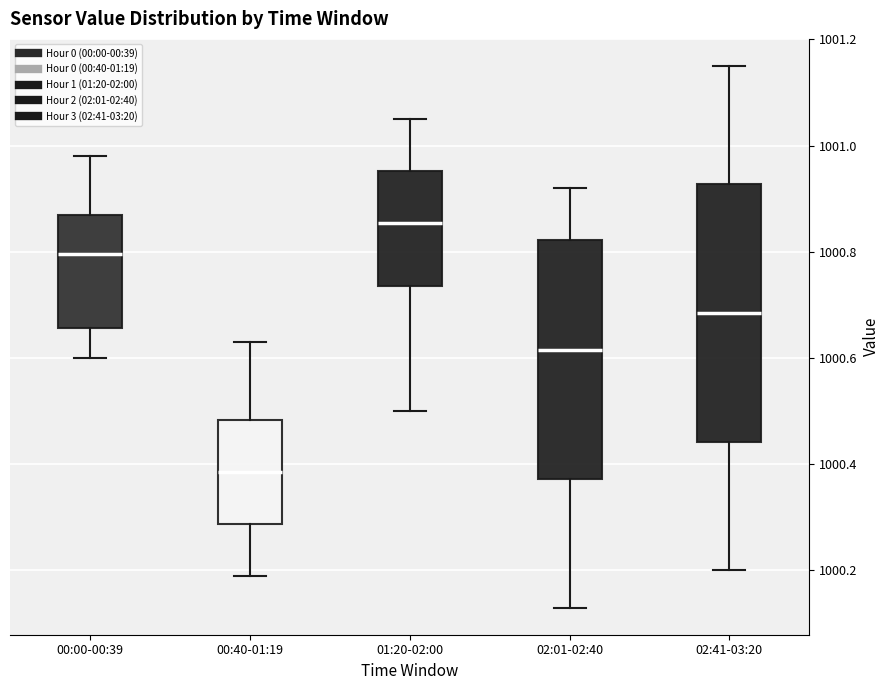

Which box is the tallest, from its lower edge to its upper edge?

02:41-03:20